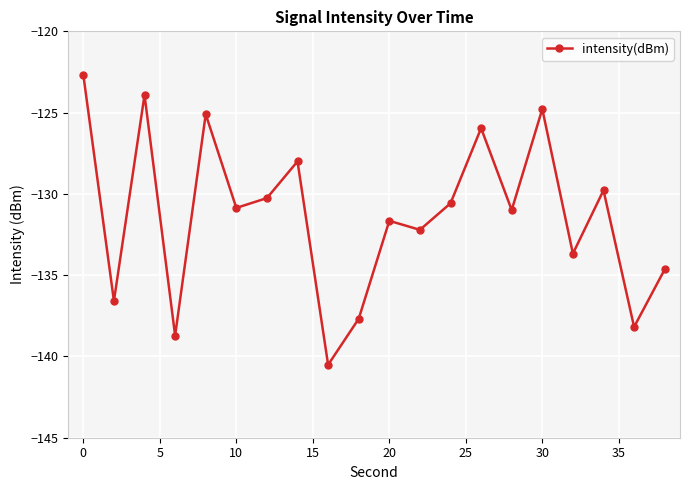

How many interior local peaks (higher than both neighbors) does the data have?

7